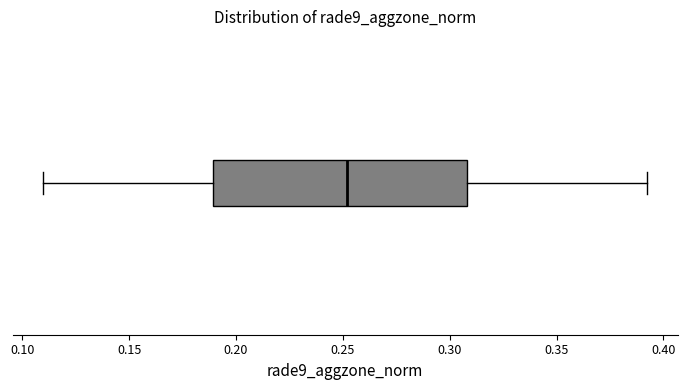

Transcribe this box plot: give where the median line is, the range the box spans, and where the two whiskers end, as read against the x-axis. The values are not printed on the chart, so give them approximately, as read against the axis.

median 0.250, box 0.190 to 0.310, whiskers 0.110 to 0.395